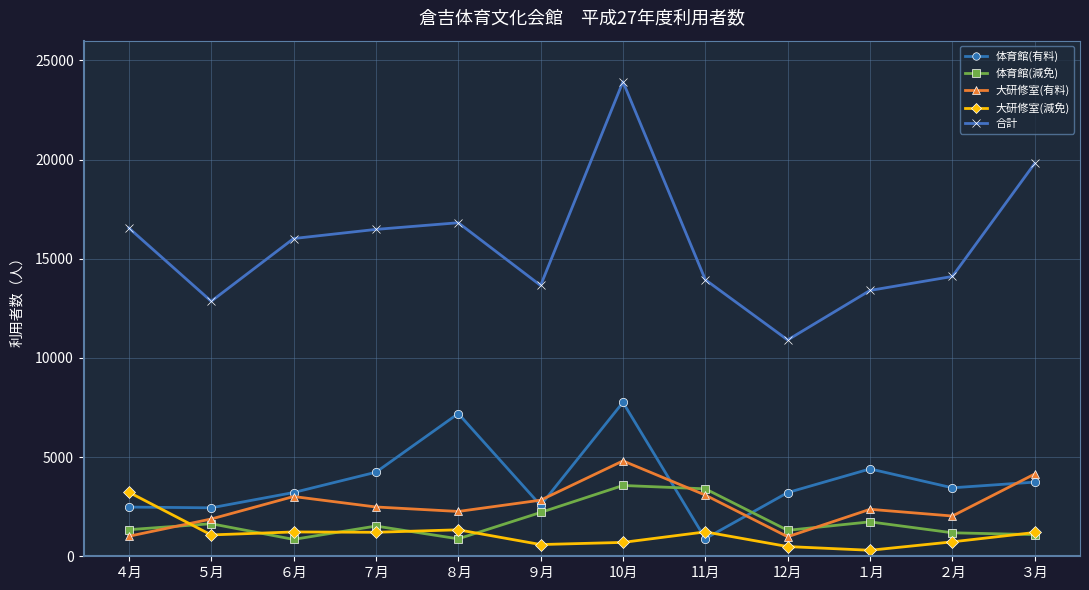

Which category has the highest value in the 合計 series?

10月